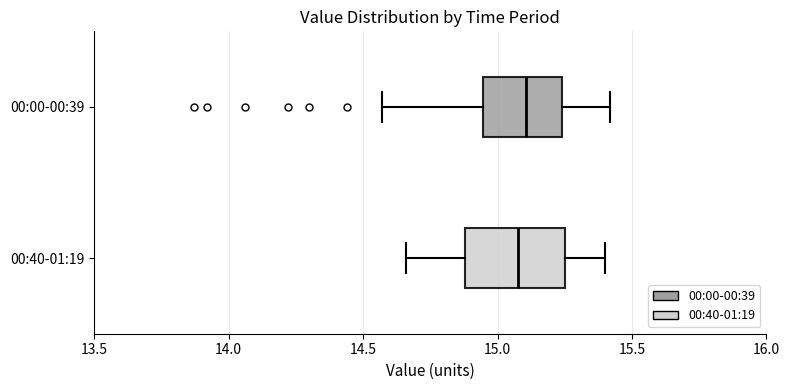

Reading bottom to top, read every box against the x-axis: the position of its median line, the range the box covers, and the ends of its whiskers. The values are not printed on the chart, so give them approximately, as read against the axis.

00:40-01:19: median 15.10, box 14.90 to 15.25, whiskers 14.65 to 15.40
00:00-00:39: median 15.10, box 14.95 to 15.25, whiskers 14.55 to 15.40